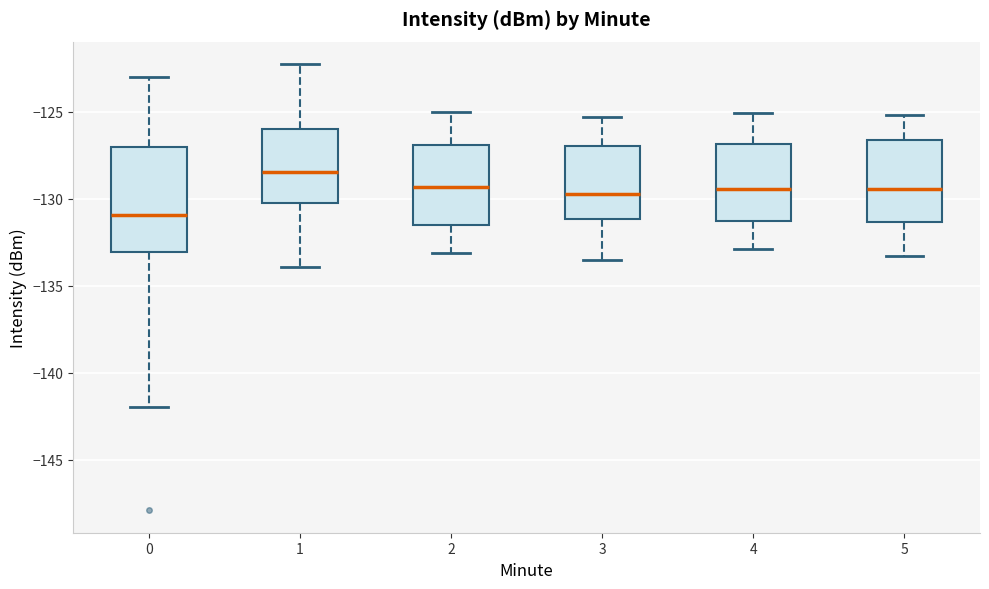

Reading left to right, transcribe this box plot: for each box, give where its median line is, the range the box spans, and where its two whiskers end, as read against the y-axis. The values are not printed on the chart, so give them approximately, as read against the axis.

0: median -131.0, box -133.0 to -127.0, whiskers -142.0 to -123.0
1: median -128.5, box -130.0 to -126.0, whiskers -134.0 to -122.5
2: median -129.5, box -131.5 to -127.0, whiskers -133.0 to -125.0
3: median -129.5, box -131.0 to -127.0, whiskers -133.5 to -125.5
4: median -129.5, box -131.0 to -127.0, whiskers -133.0 to -125.0
5: median -129.5, box -131.5 to -126.5, whiskers -133.5 to -125.0